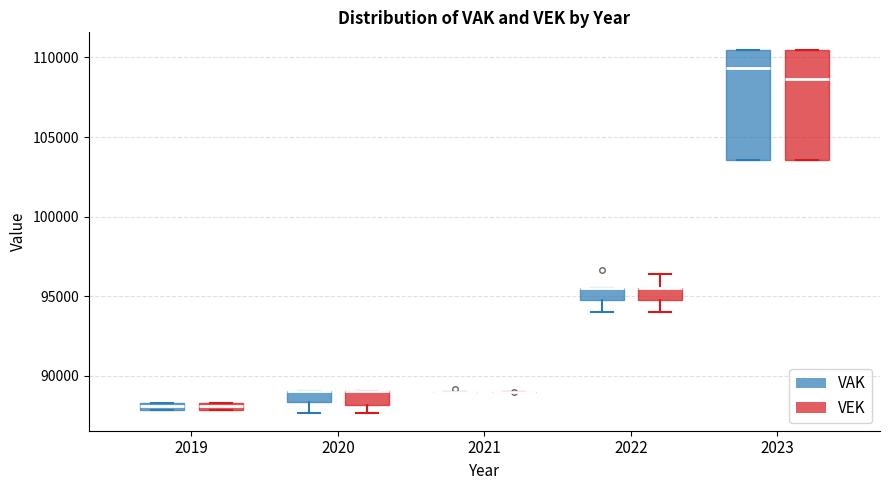

Where is the lower edge of the box for 2020 (VAK) on the y-axis? The values are not printed on the chart, so give them approximately, as read against the axis.

88500